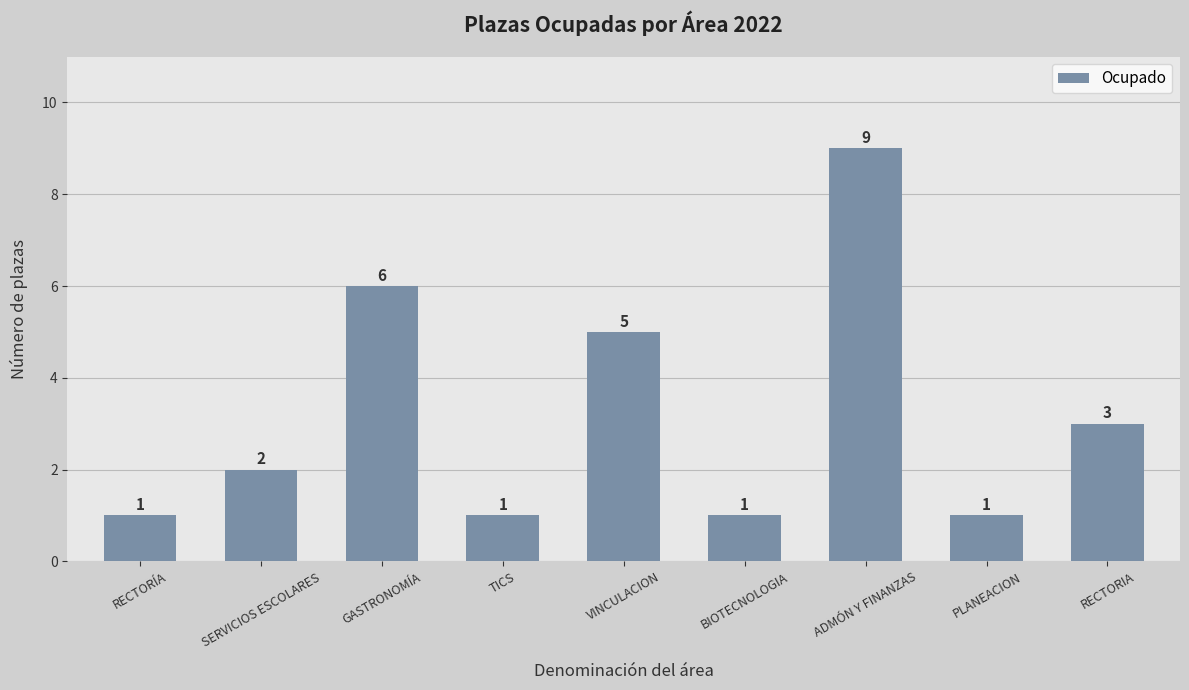

What position from the right is ADMÓN Y FINANZAS?

3